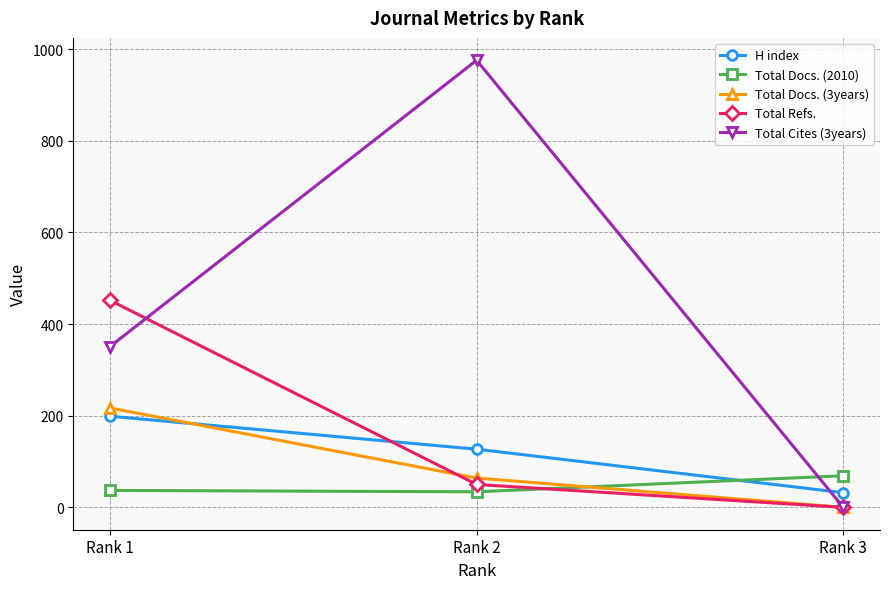

Which label corresponds to the smallest value in the chart?

Rank 3